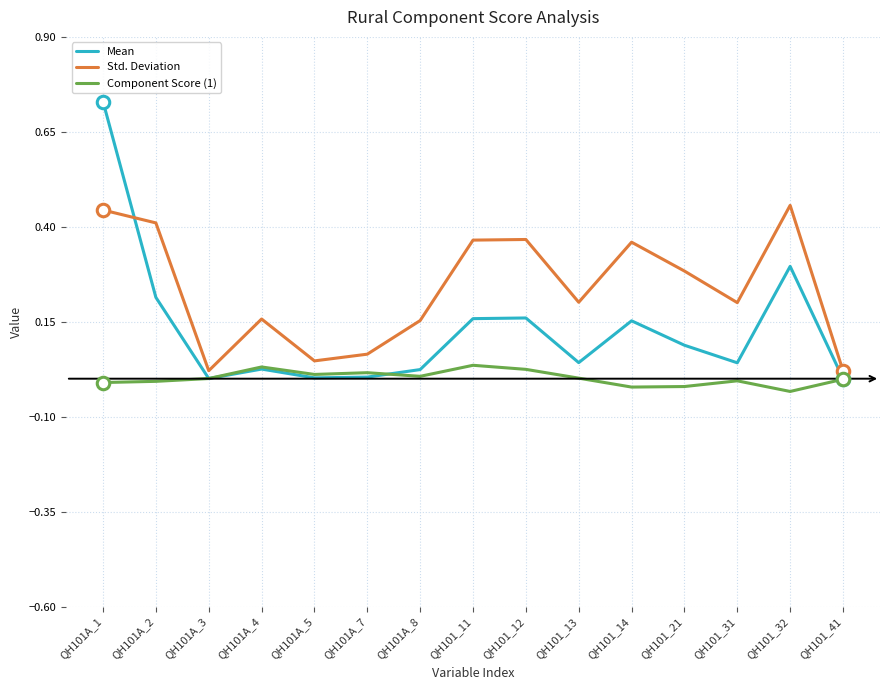

Which category has the highest value across all series?

QH101A_1